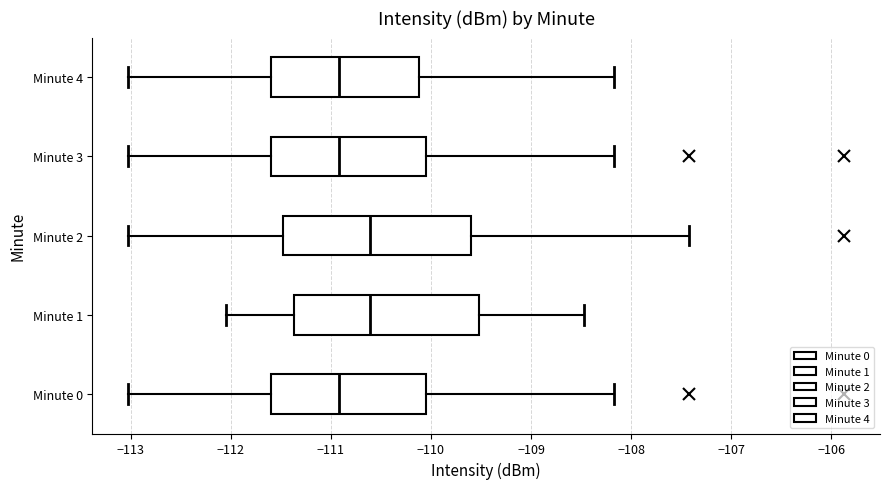

Reading bottom to top, transcribe this box plot: for each box, give where its median line is, the range the box spans, and where its two whiskers end, as read against the x-axis. The values are not printed on the chart, so give them approximately, as read against the axis.

Minute 0: median -110.9, box -111.6 to -110.0, whiskers -113.0 to -108.2
Minute 1: median -110.6, box -111.4 to -109.5, whiskers -112.0 to -108.5
Minute 2: median -110.6, box -111.5 to -109.6, whiskers -113.0 to -107.4
Minute 3: median -110.9, box -111.6 to -110.0, whiskers -113.0 to -108.2
Minute 4: median -110.9, box -111.6 to -110.1, whiskers -113.0 to -108.2